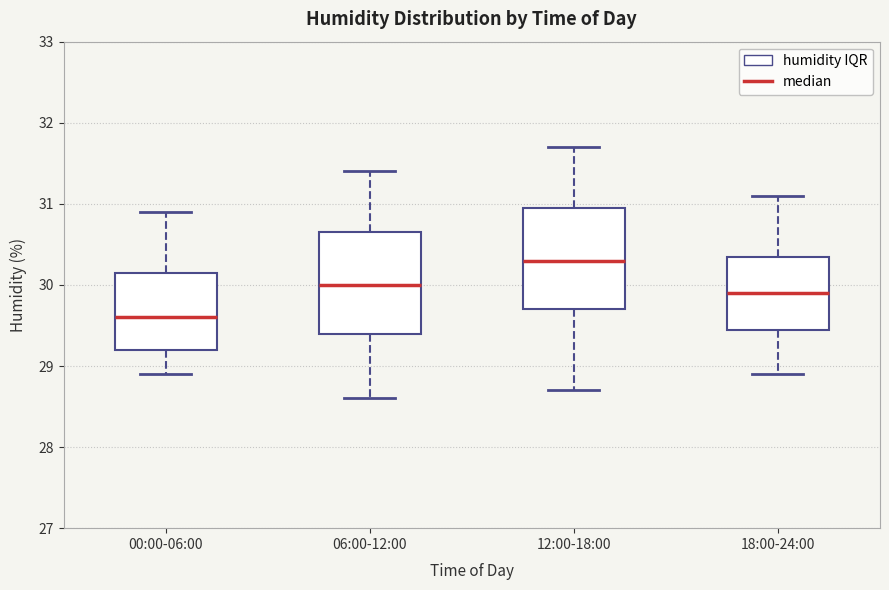

Reading left to right, read every box against the y-axis: the position of its median line, the range the box covers, and the ends of its whiskers. The values are not printed on the chart, so give them approximately, as read against the axis.

00:00-06:00: median 29.6, box 29.2 to 30.2, whiskers 28.9 to 30.9
06:00-12:00: median 30.0, box 29.4 to 30.7, whiskers 28.6 to 31.4
12:00-18:00: median 30.3, box 29.7 to 31.0, whiskers 28.7 to 31.7
18:00-24:00: median 29.9, box 29.5 to 30.4, whiskers 28.9 to 31.1